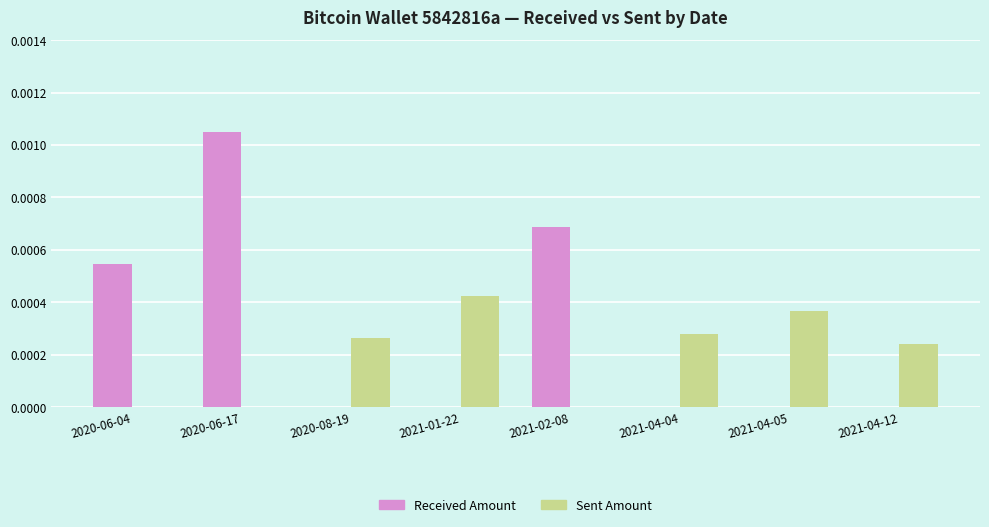

Are the bars horizontal?

No